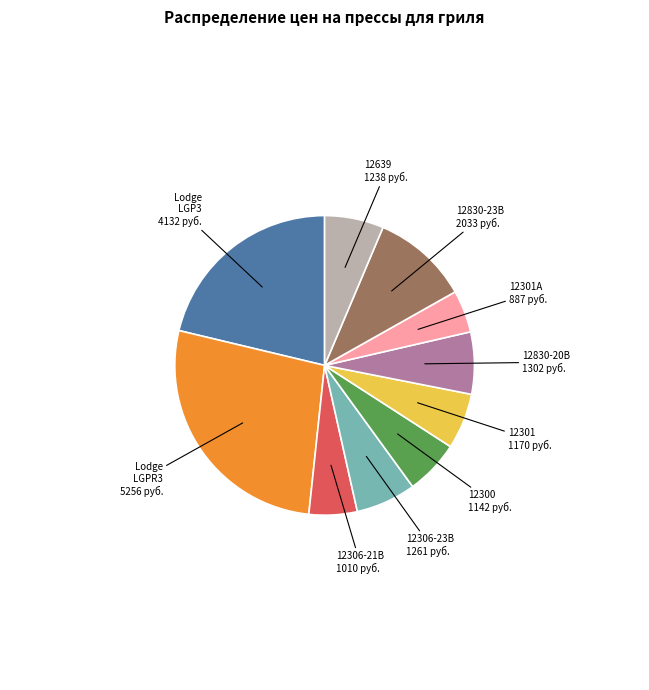

Does any single category account for the majority?

No